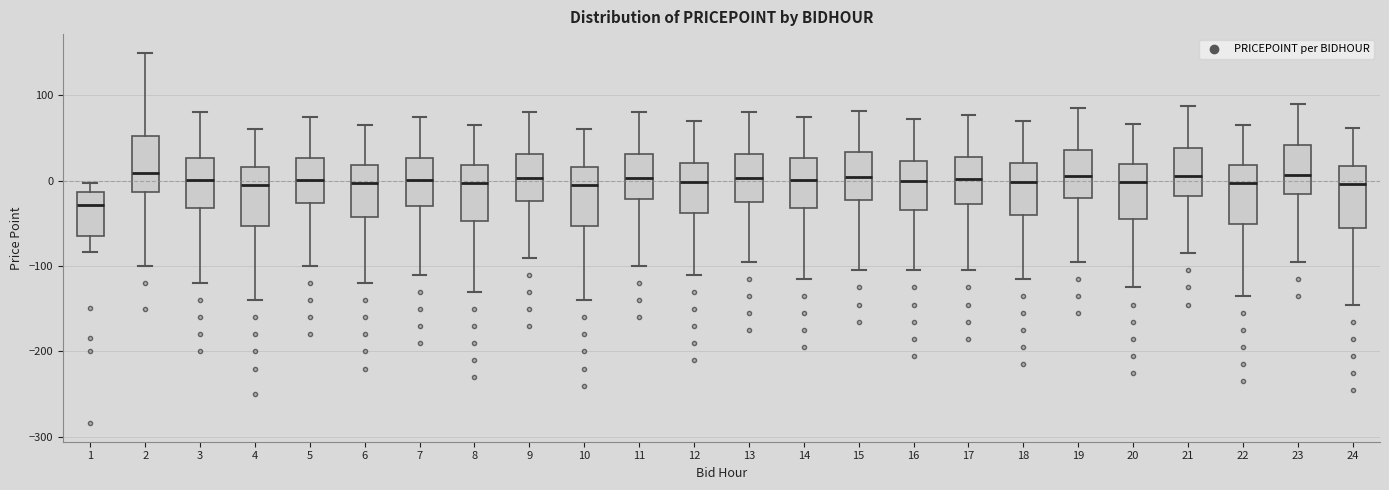

Where is the upper edge of the box at x = 19 on the y-axis? The values are not printed on the chart, so give them approximately, as read against the axis.

40